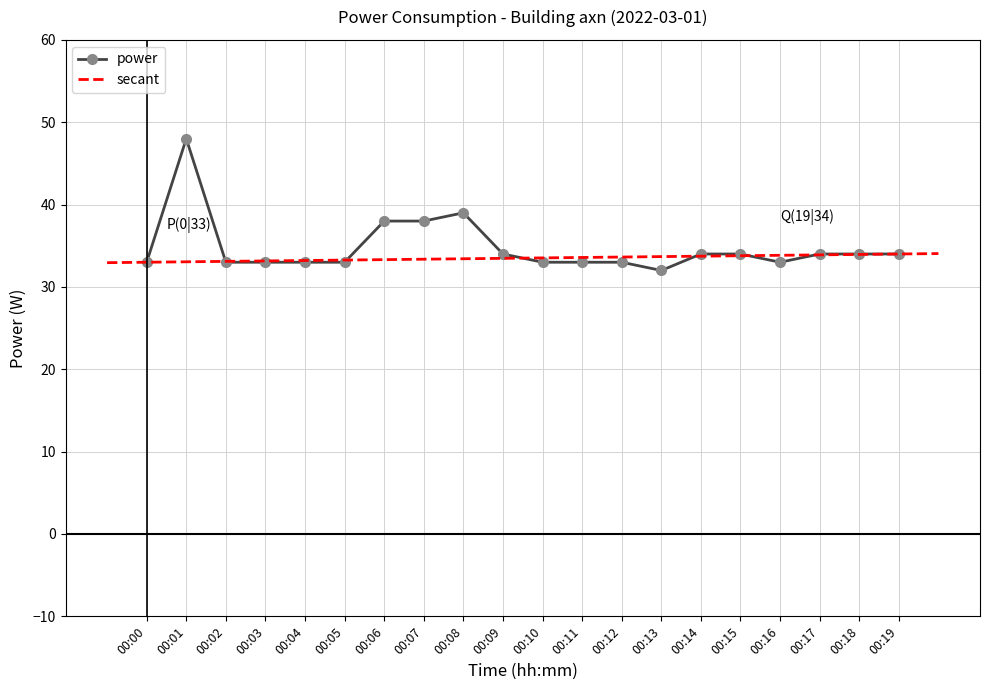

True or false: the data shows 58 at 00:06.

False